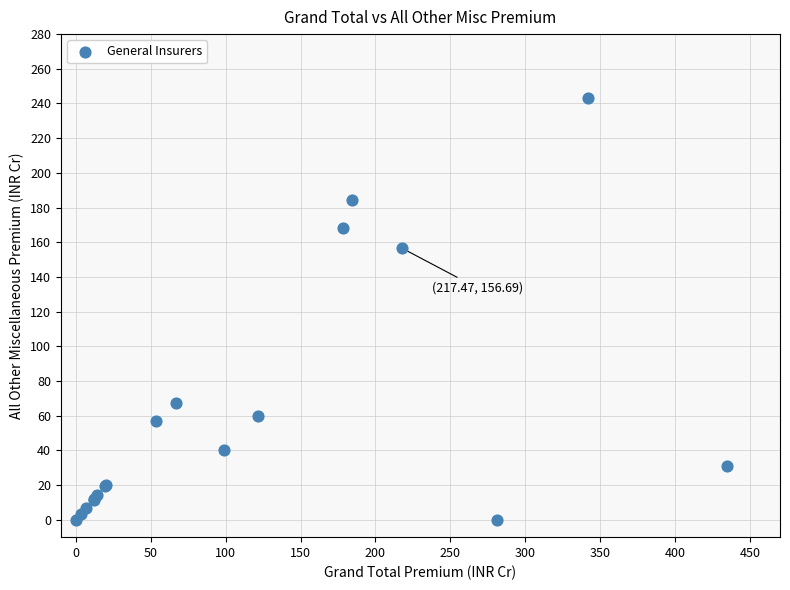

What Y value in the scatter plot is closest to 121?

156.7